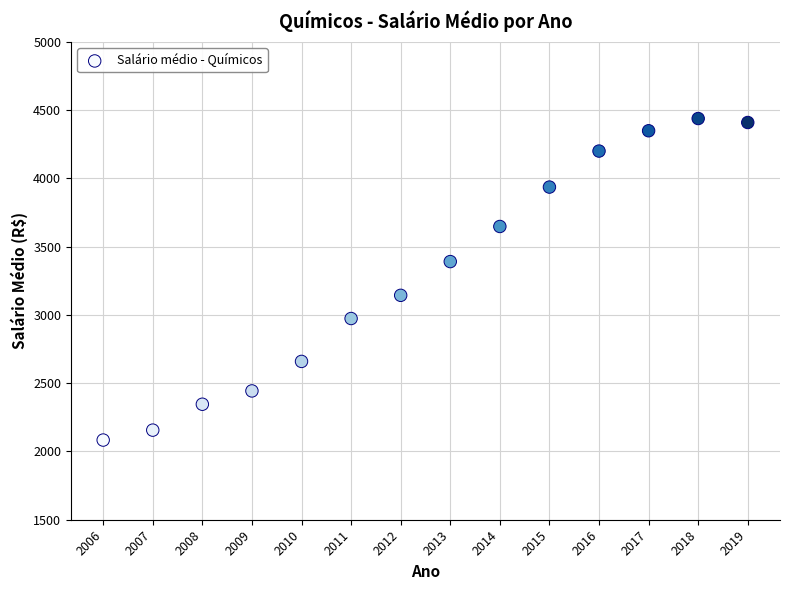

What is the range of X values (max minus min)?

13.0